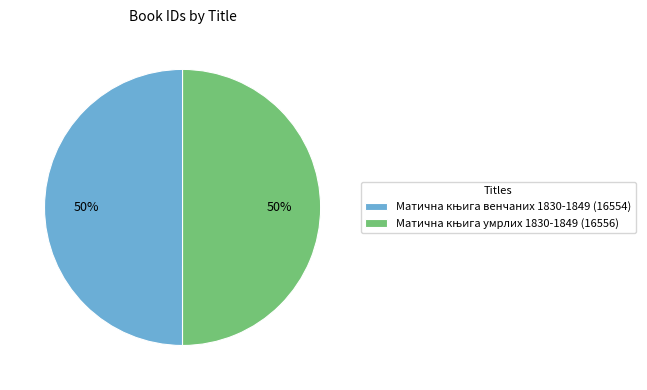

To the nearest percent, what is the average slice percentage?

50%